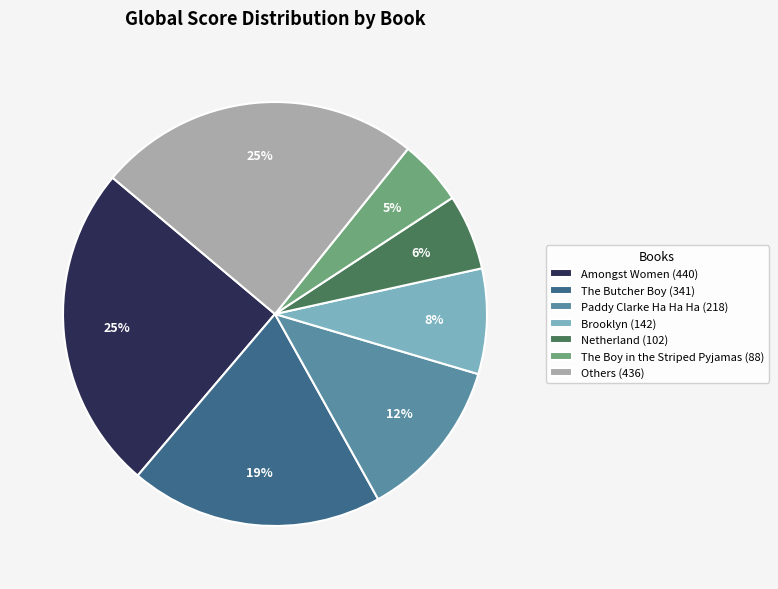

What percentage is the Others (436) slice, to the nearest percent?

25%